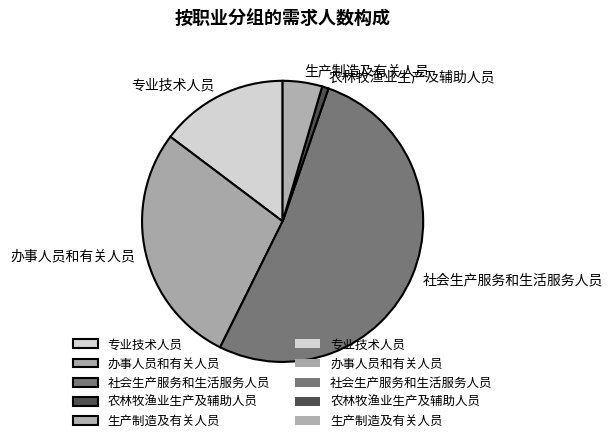

What is the smallest slice in the pie chart?

农林牧渔业生产及辅助人员